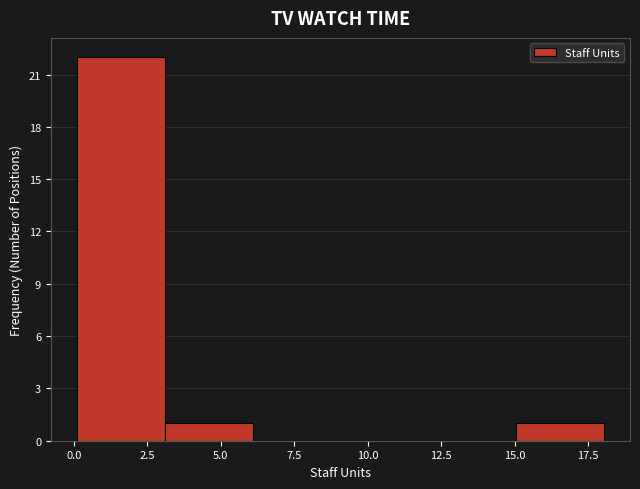

How tall is the bar that spans 3 to 6 on the x-axis? Neither the bar edges nor the heights are printed on the chart, so give them approximately, as read against the axes.

1